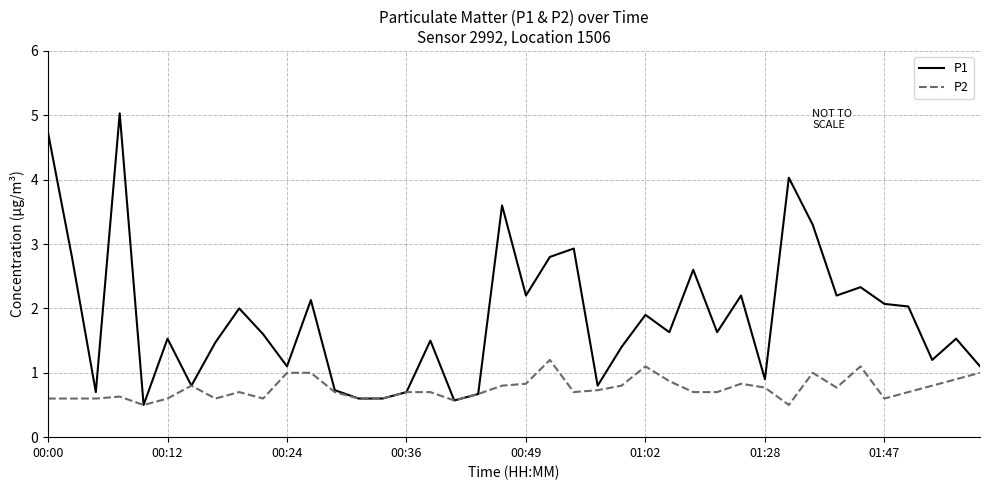

What is the sum of all P1 values?

74.1